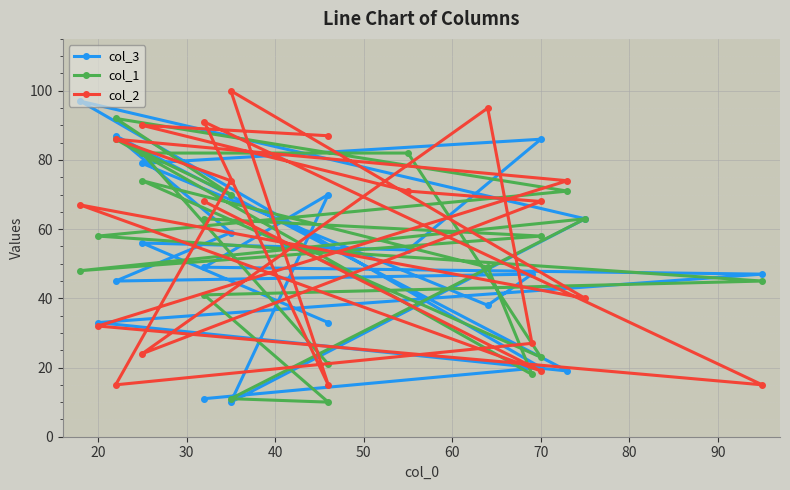

Rank the series by their average value, from lowest to highest.

col_3, col_1, col_2